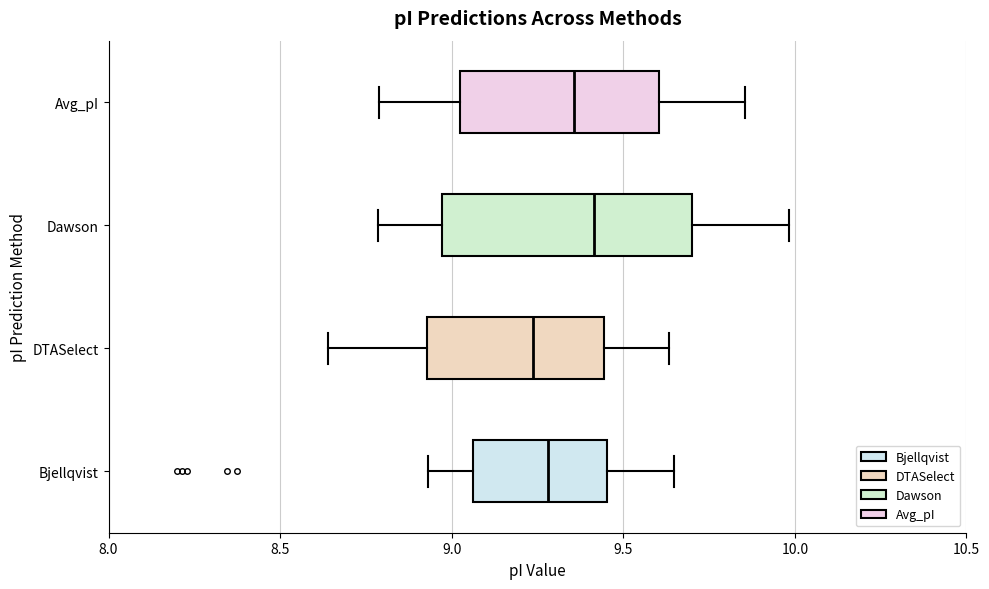

Which box is the widest, from its left edge to its right edge?

Dawson